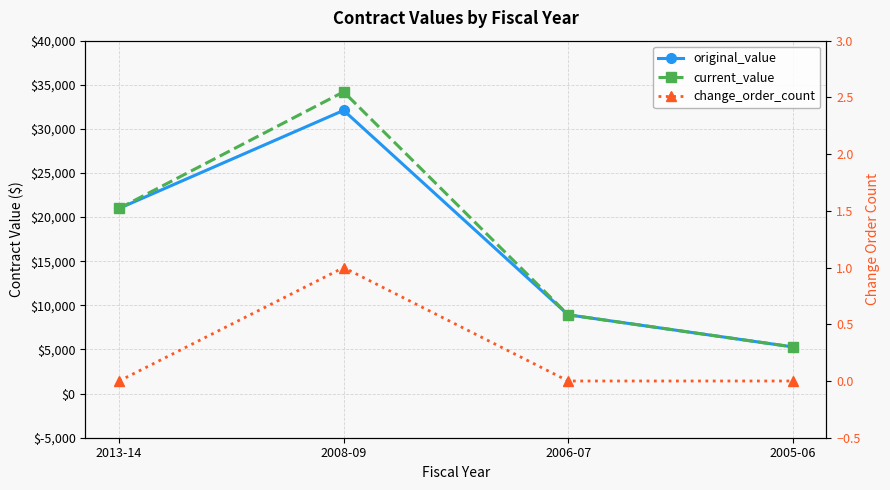

At which category is the sum across all series the highest?

2008-09